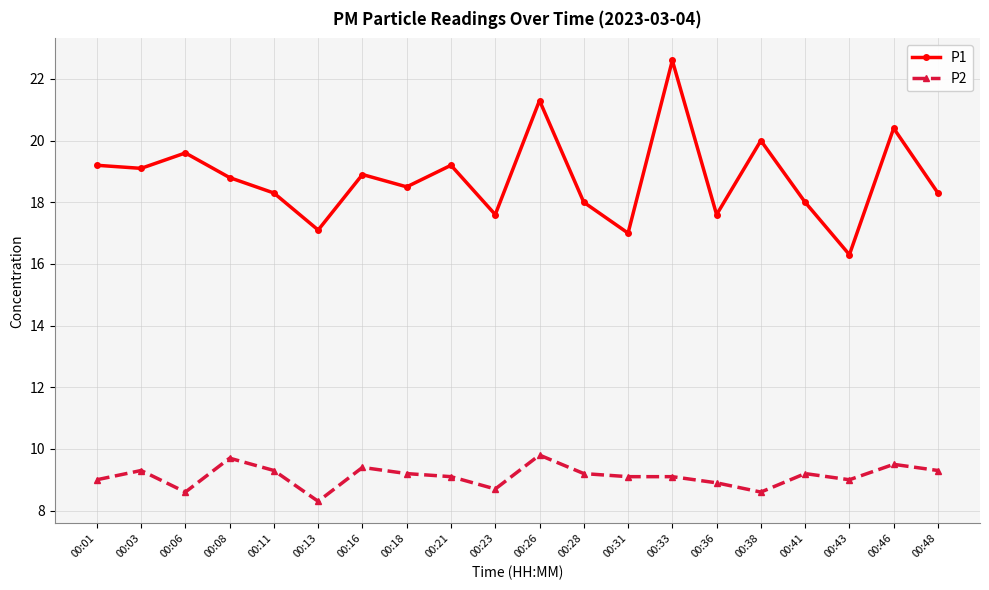

What is the approximate value of P2 at 00:06?

8.6